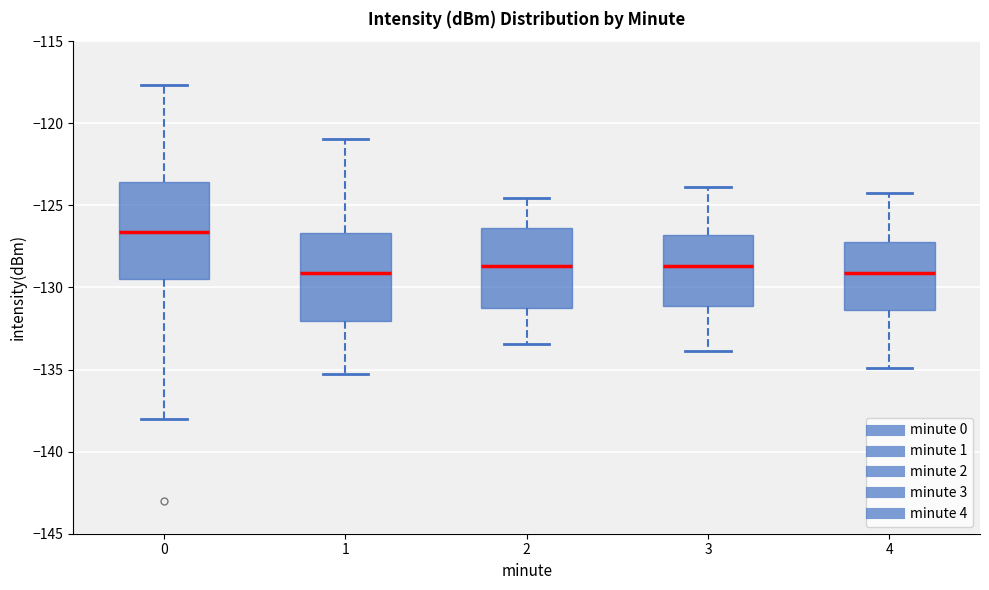

Comparing the boxes themselves (not the whiskers), which one is the tallest?

0